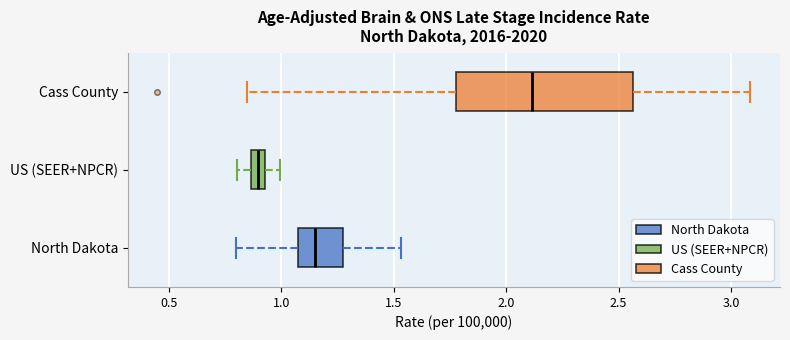

Where is the left edge of the box for North Dakota on the x-axis? The values are not printed on the chart, so give them approximately, as read against the axis.

1.10